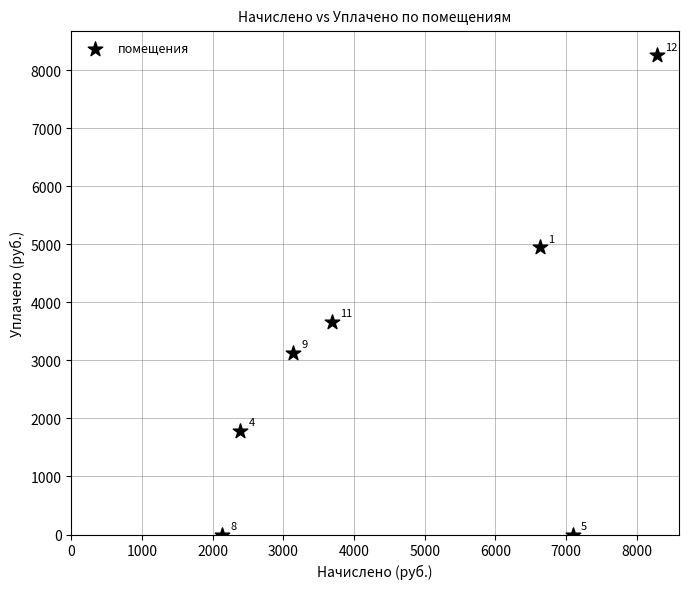

What Y value in the scatter plot is closest to 4129?

3669.6